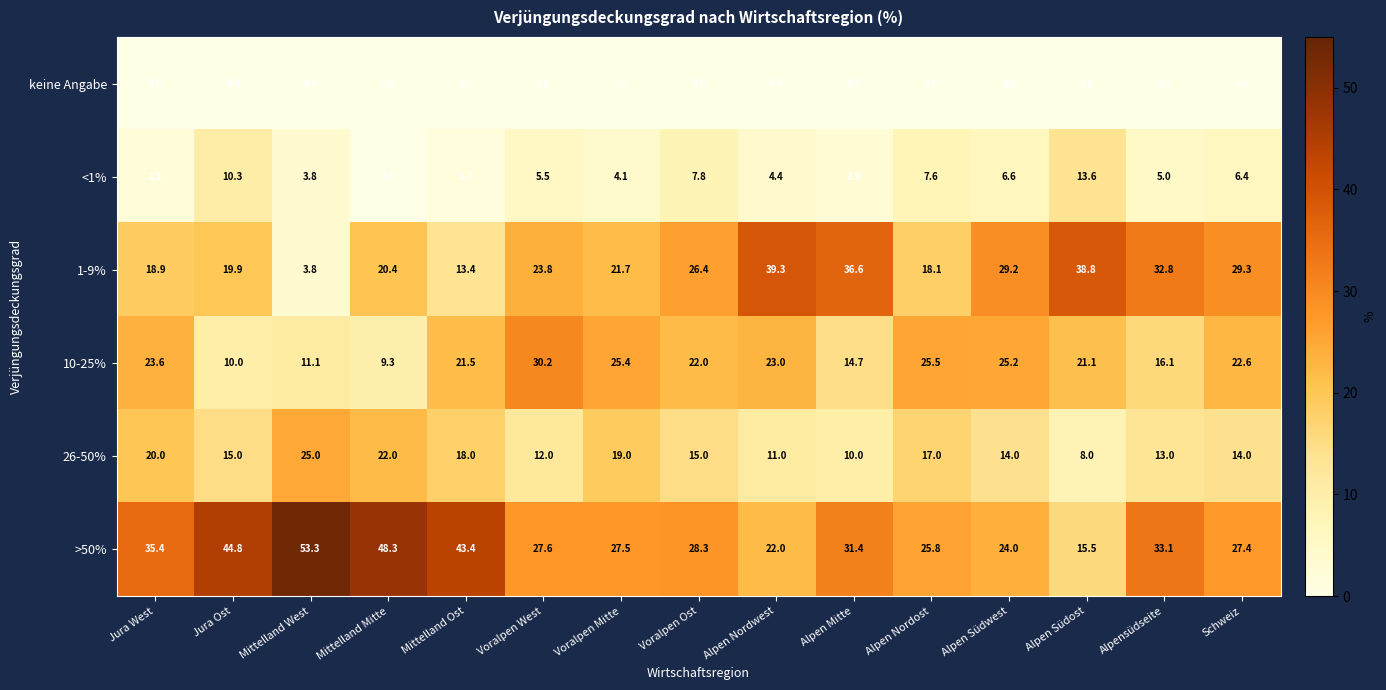

What is the difference between the second highest and second lowest values in the <1% series?

8.6